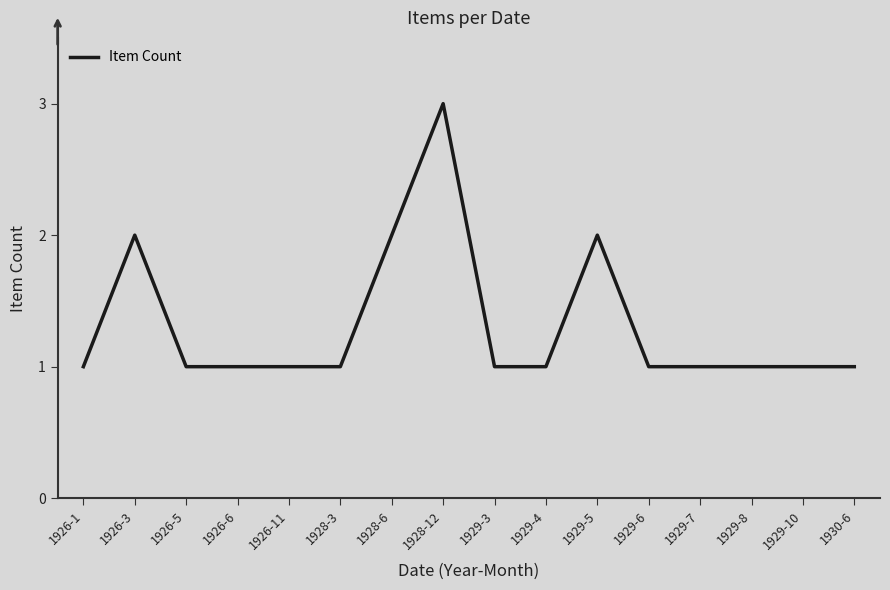

What is the change in value from 1926-11 to 1928-6?

+1